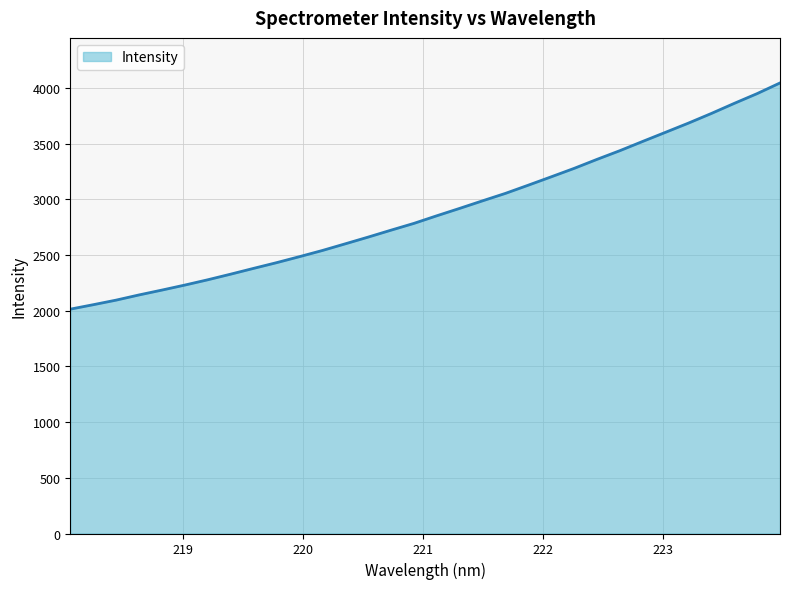

What is the difference between the maximum and minimum values?

2030.9